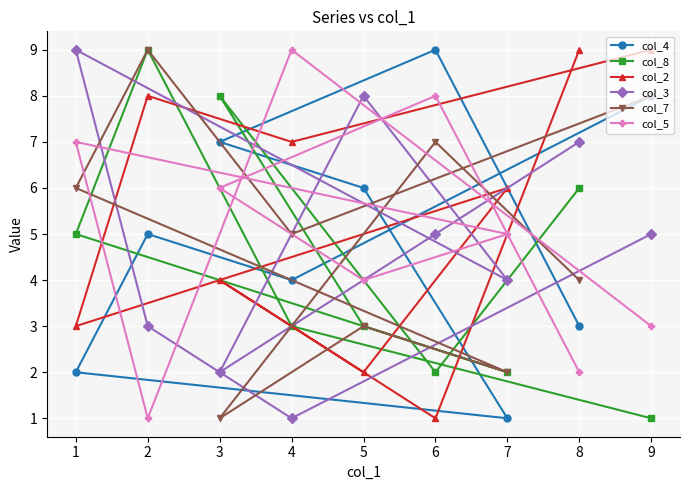

How many lines are shown in the chart?

6